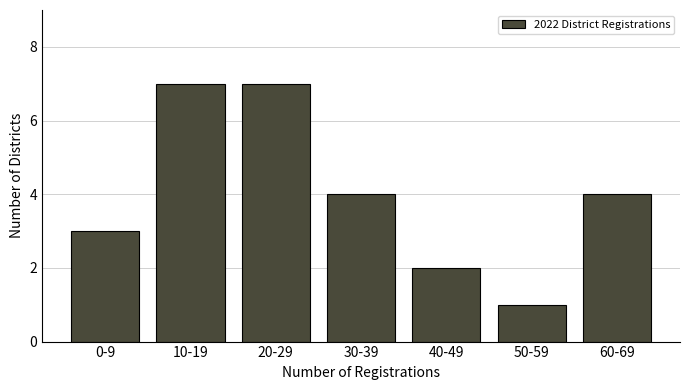

Reading left to right, what are all the values shown in this chart?

0-9=3	10-19=7	20-29=7	30-39=4	40-49=2	50-59=1	60-69=4